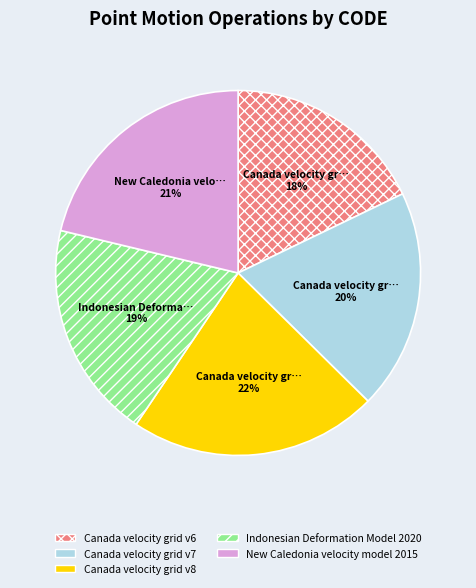

Approximately how many times larger is the value at Indonesian Deformation Model 2020 compared to Canada velocity grid v8?

0.9